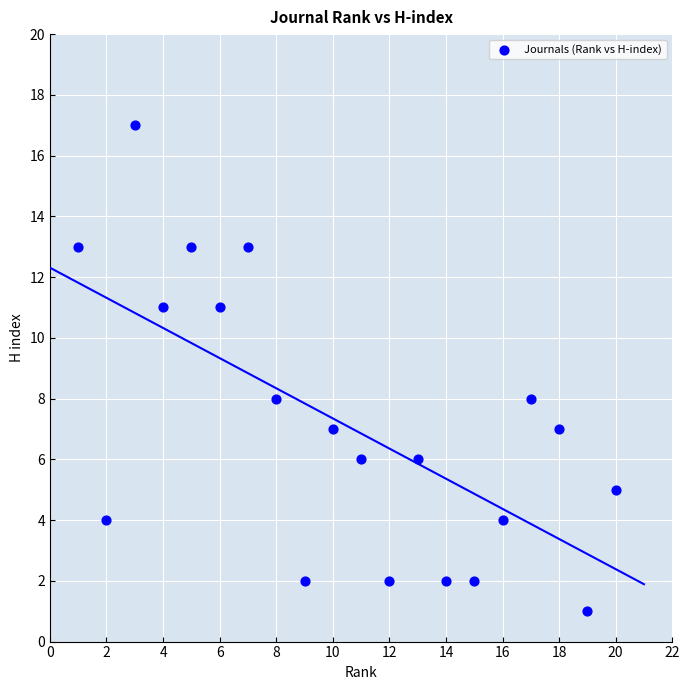

What is the range of X values (max minus min)?

19